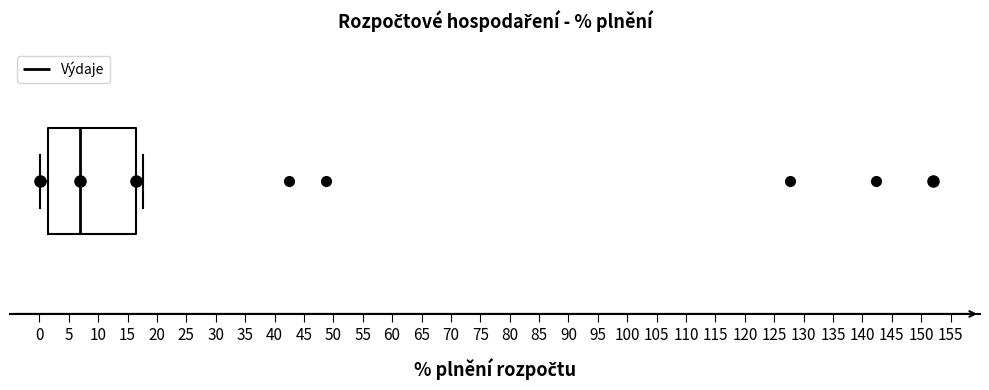

Read this box plot against the x-axis: the position of the median line, the range covered by the box, and the ends of both whiskers. The values are not printed on the chart, so give them approximately, as read against the axis.

median 7.0, box 1.5 to 16.5, whiskers 0.0 to 17.5